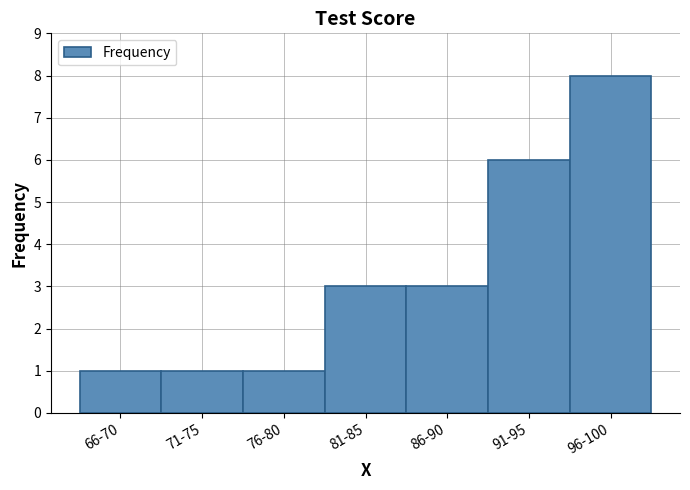

Reading right to left, transcribe all the data shown in this chart.

96-100=8	91-95=6	86-90=3	81-85=3	76-80=1	71-75=1	66-70=1